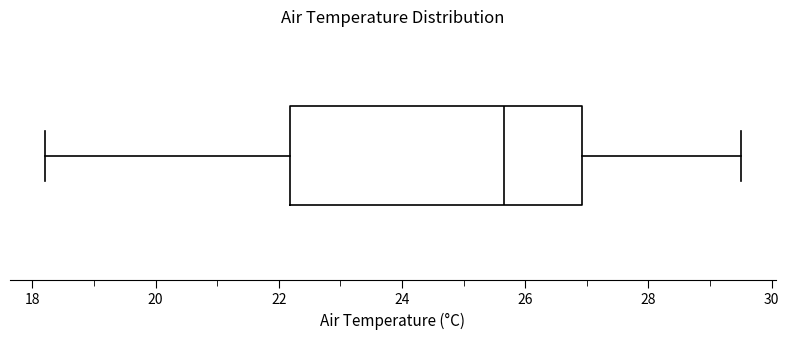

Read this box plot against the x-axis: the position of the median line, the range covered by the box, and the ends of both whiskers. The values are not printed on the chart, so give them approximately, as read against the axis.

median 25.6, box 22.2 to 27.0, whiskers 18.2 to 29.6